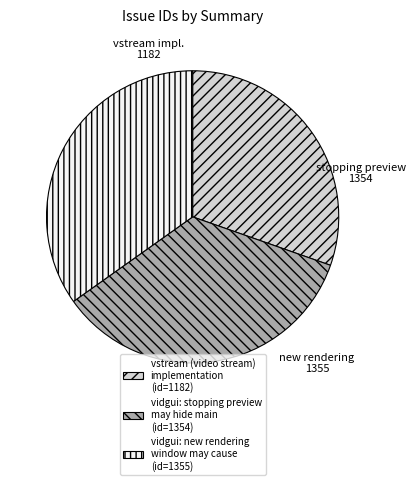

Between vstream (video stream) implementation (id=1182) and vidgui: new rendering window may cause (id=1355), which is larger?

vidgui: new rendering window may cause (id=1355)